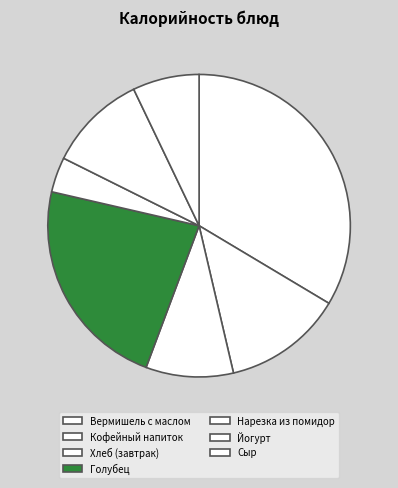

The Йогурт slice represents 11% of the pie. True or false?

True